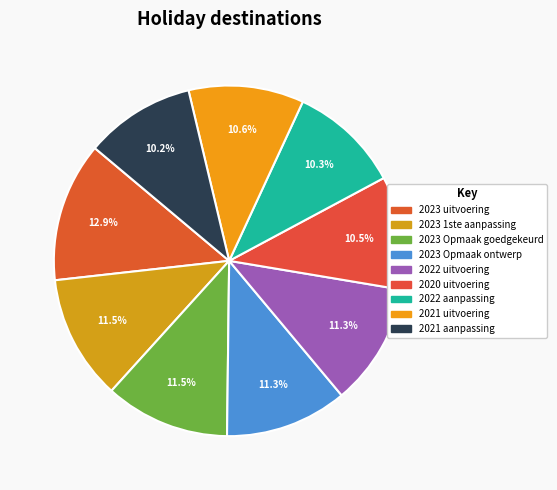

Is there any slice that represents more than half of the pie?

No